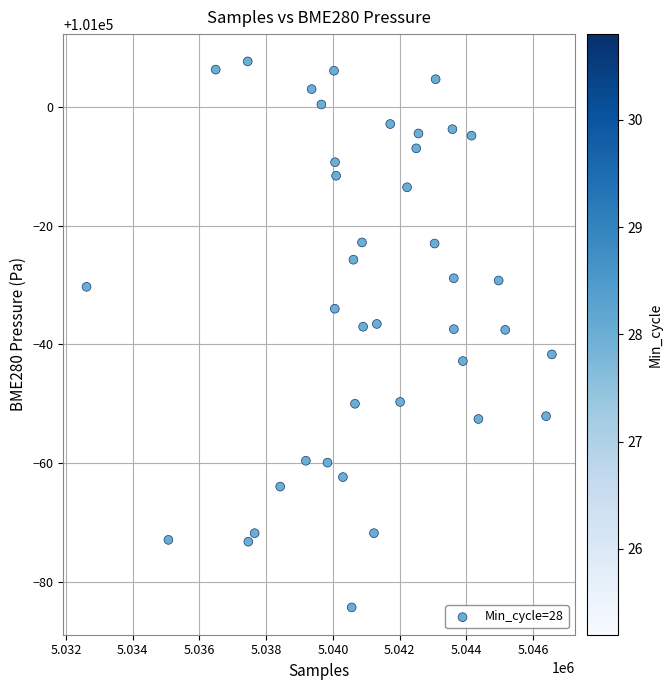

What is the range of X values (max minus min)?

13954.0